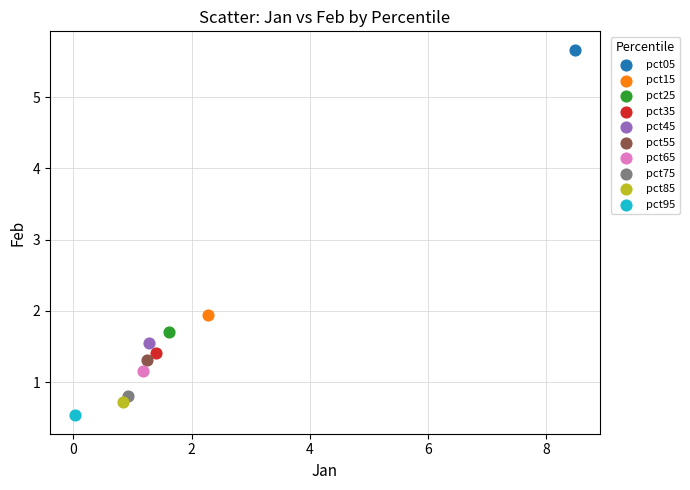

Which series reaches the minimum Y coordinate?

pct95